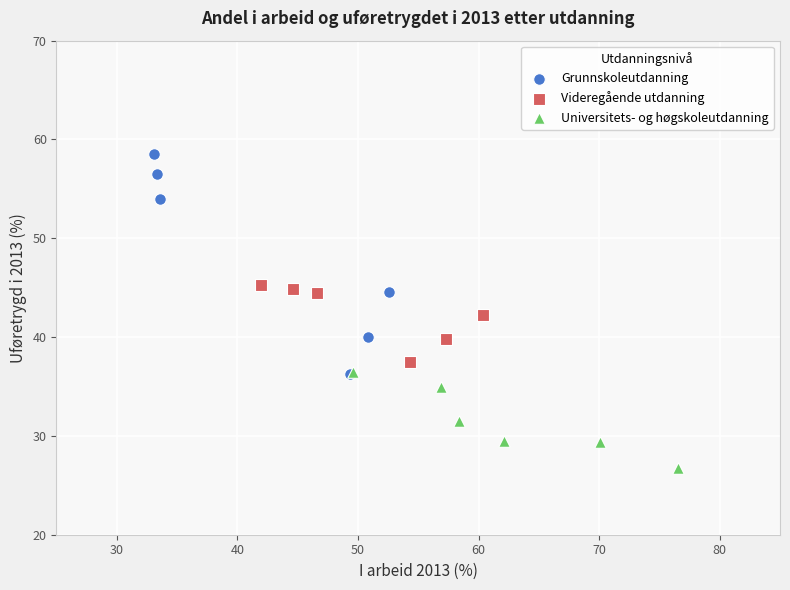

Which series has the largest Y range (max minus min)?

Grunnskoleutdanning